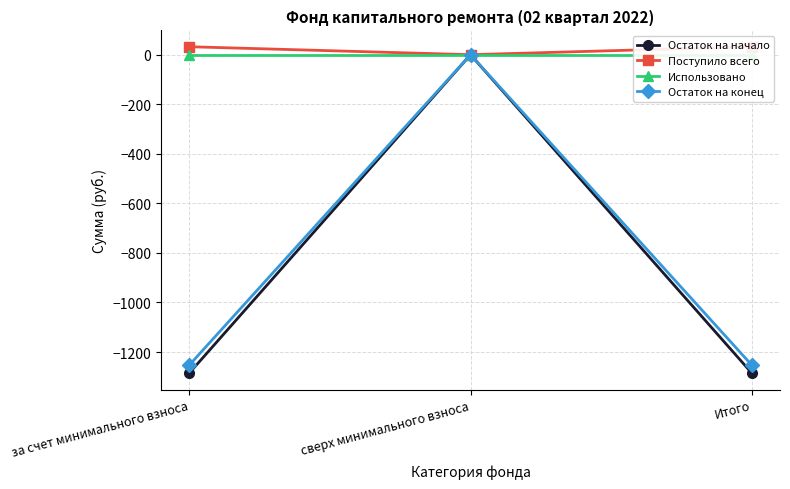

What is the smallest value displayed?

-1285.5